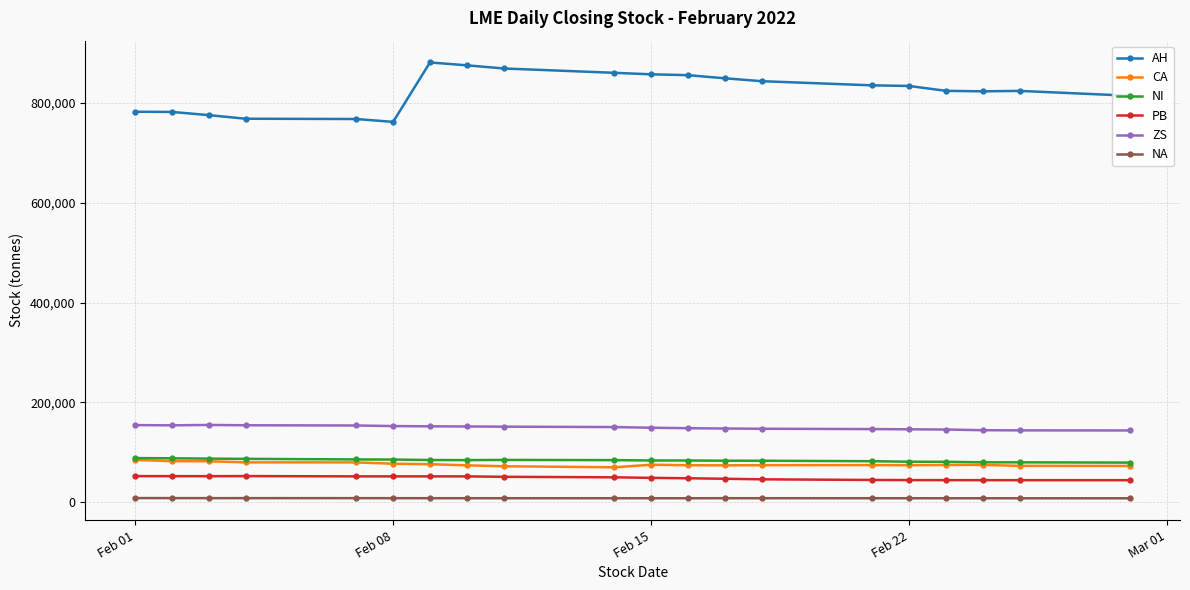

Which series has the widest spread of values?

AH